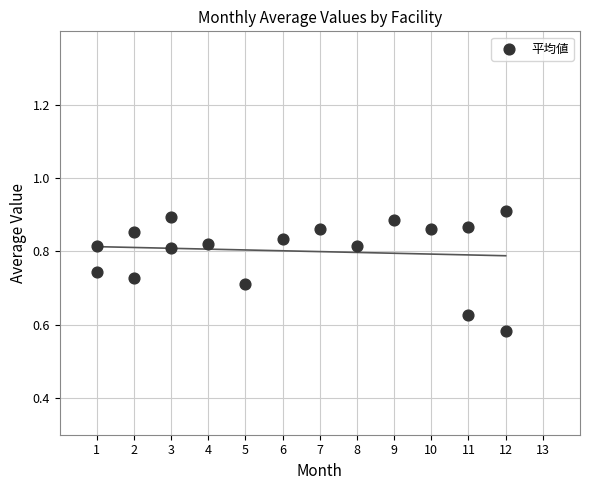

What is the range of X values (max minus min)?

11.0